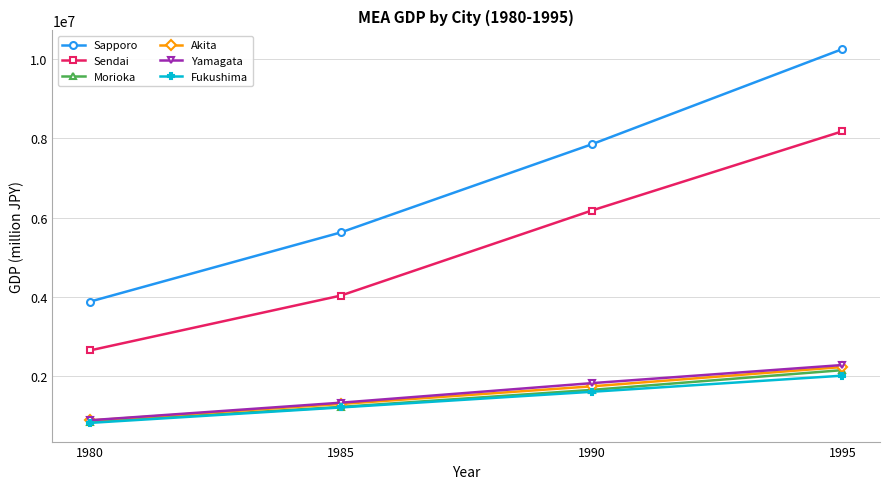

True or false: Sendai and Akita intersect in this chart.

False